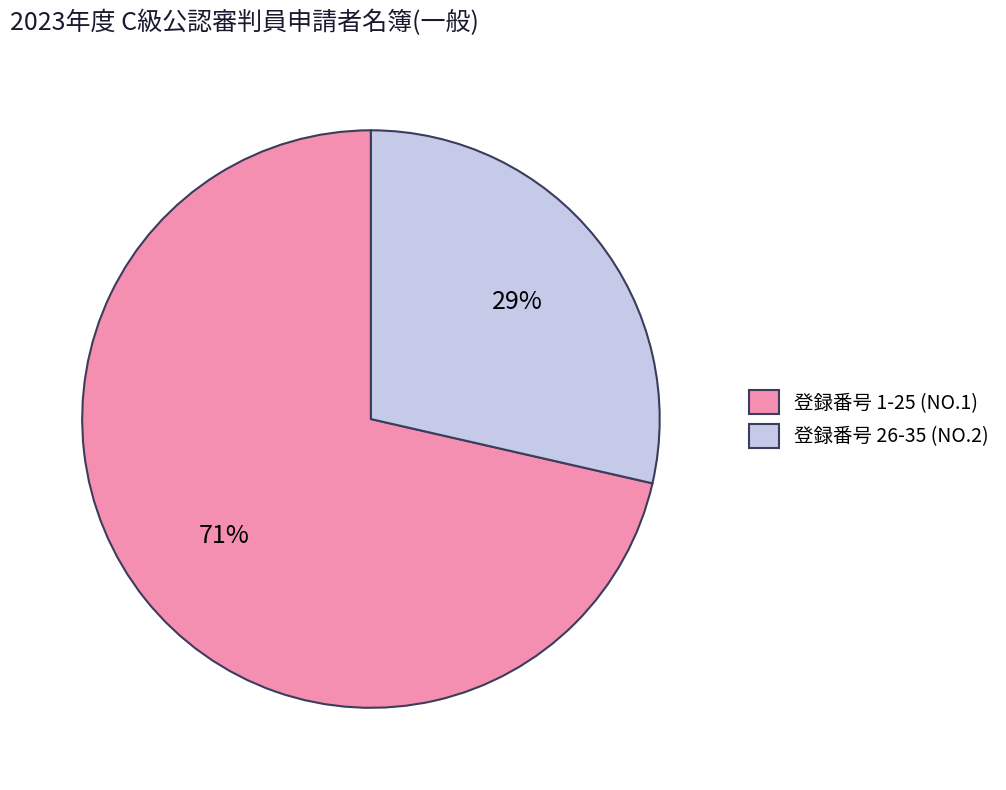

How many segments does this pie chart have?

2